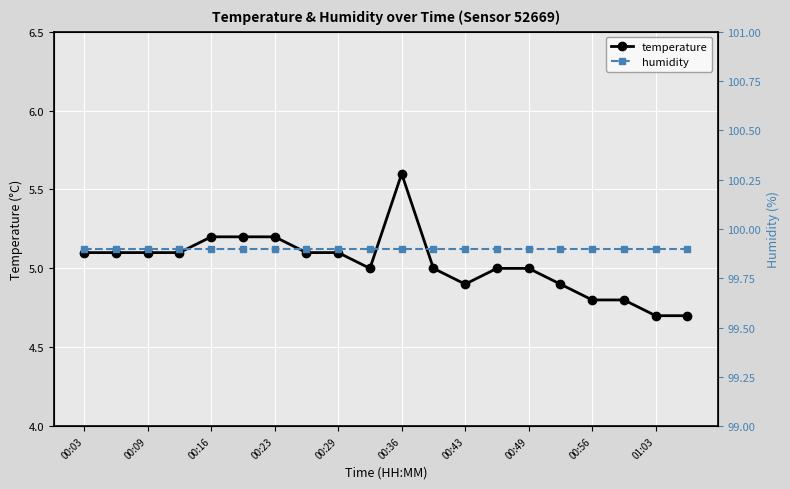

What is the spread (max minus min) of values at 13?

94.9